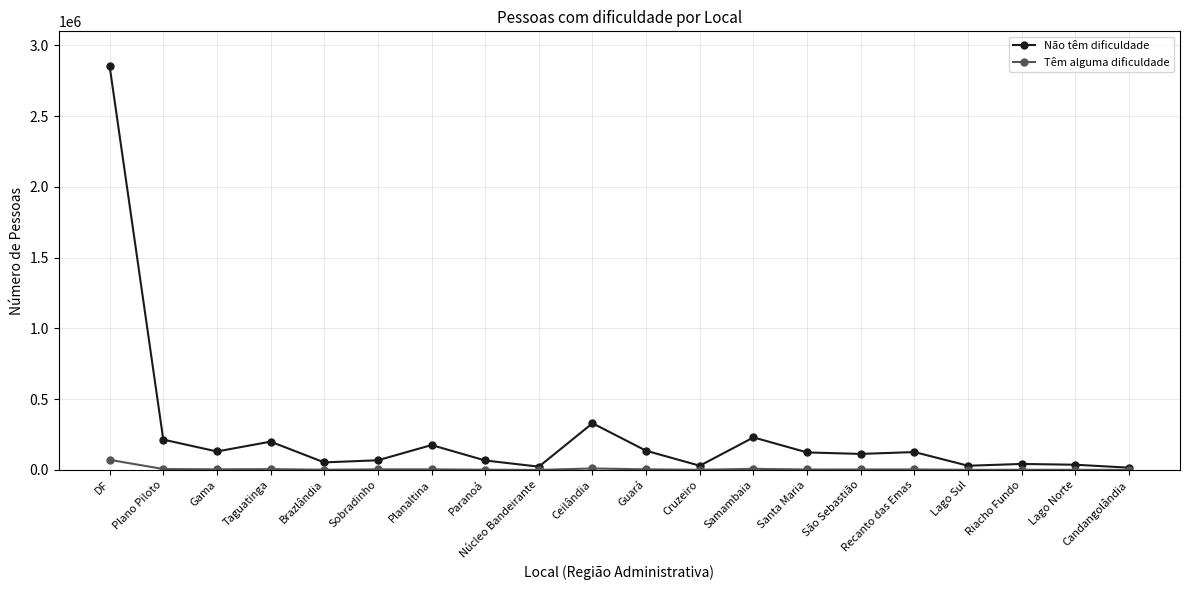

At which category is the sum across all series the highest?

DF